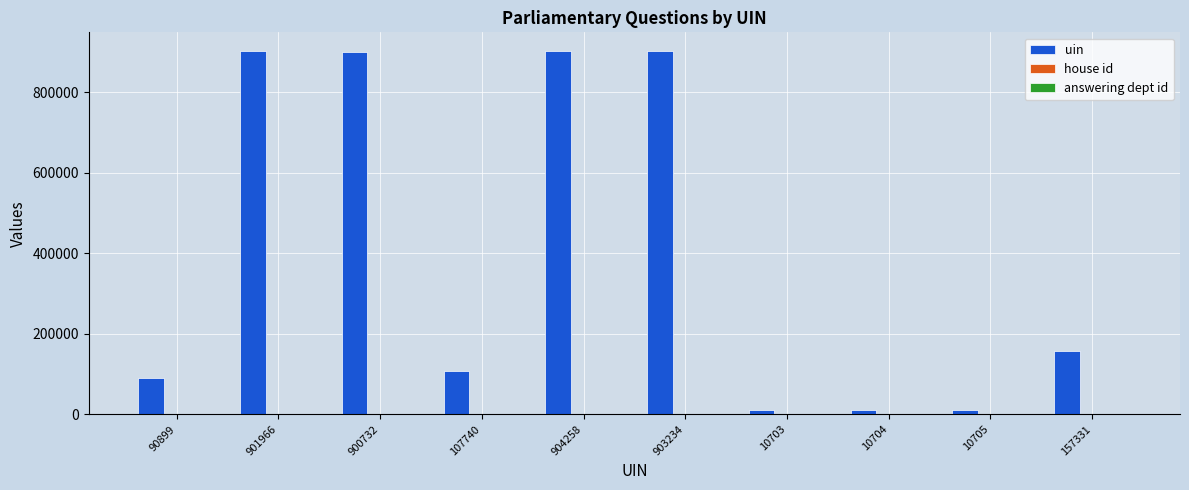

Is it true that uin equals 157331 at 157331?

True